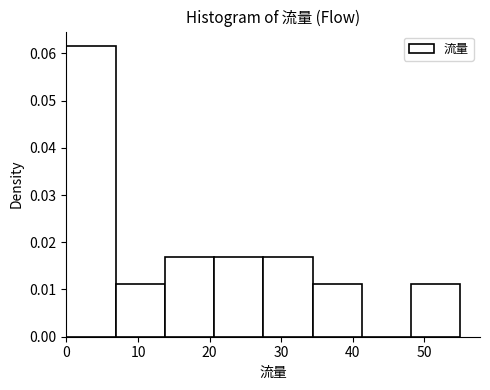

Reading left to right, transcribe this chart: for each bar, give the range it covers on the x-axis and its height. Neither the bar edges nor the heights are printed on the chart, so give them approximately, as read against the axes.

0 to 7: 0.062
7 to 14: 0.011
14 to 21: 0.017
21 to 28: 0.017
28 to 34: 0.017
34 to 41: 0.011
41 to 48: 0
48 to 55: 0.011